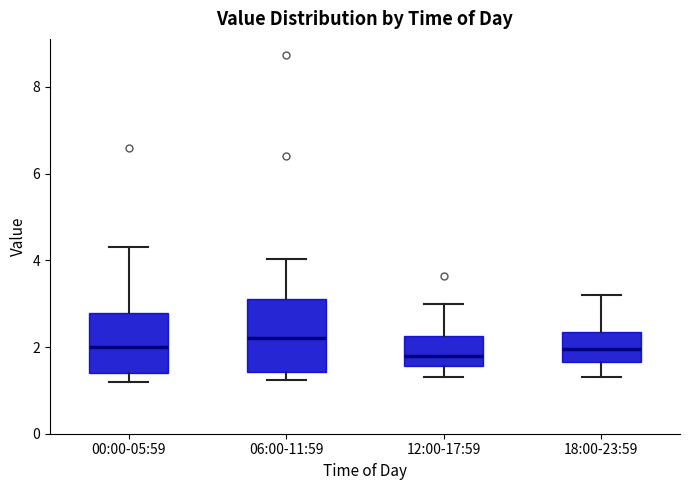

Reading left to right, transcribe this box plot: for each box, give where its median line is, the range the box spans, and where its two whiskers end, as read against the y-axis. The values are not printed on the chart, so give them approximately, as read against the axis.

00:00-05:59: median 2.0, box 1.4 to 2.8, whiskers 1.2 to 4.4
06:00-11:59: median 2.2, box 1.4 to 3.2, whiskers 1.2 to 4.0
12:00-17:59: median 1.8, box 1.6 to 2.2, whiskers 1.4 to 3.0
18:00-23:59: median 2.0, box 1.6 to 2.4, whiskers 1.4 to 3.2